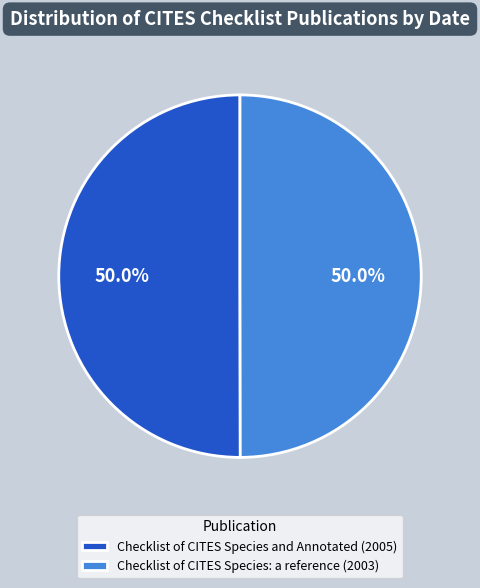

Is it true that Checklist of CITES Species: a reference (2003) is 50% of the pie?

True